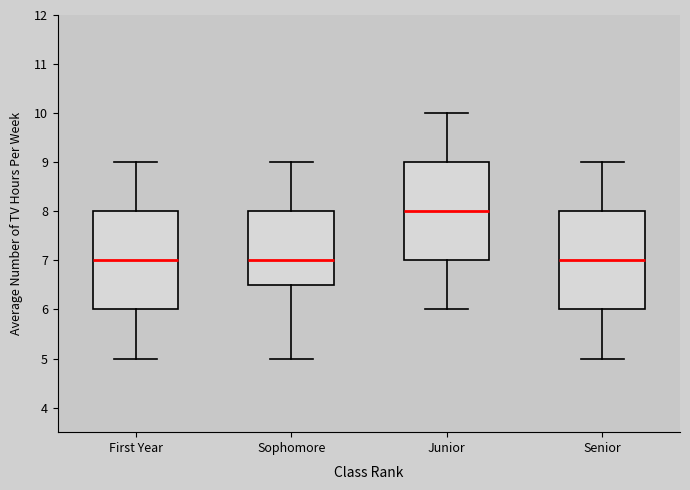

Where is the upper edge of the box for Junior on the y-axis? The values are not printed on the chart, so give them approximately, as read against the axis.

9.0